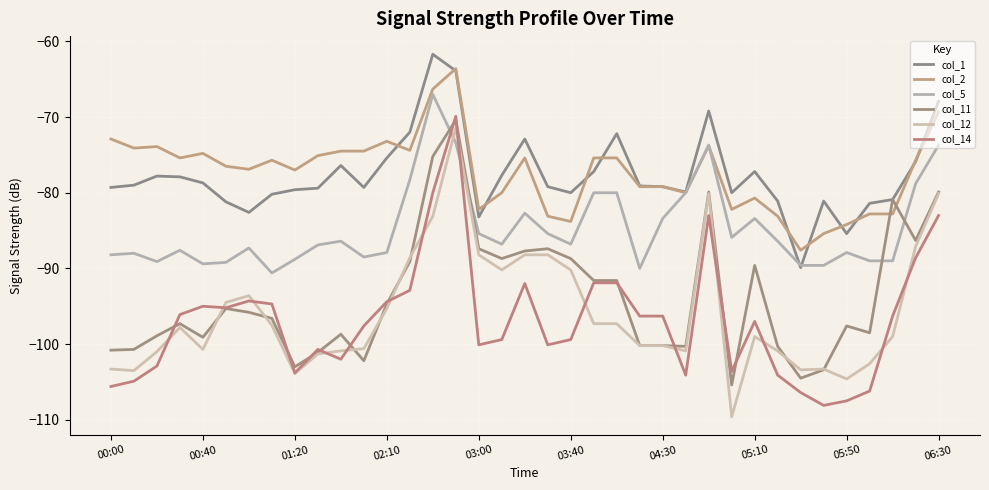

Which series ends up on top after the final intersection of col_14 and col_11?

col_11